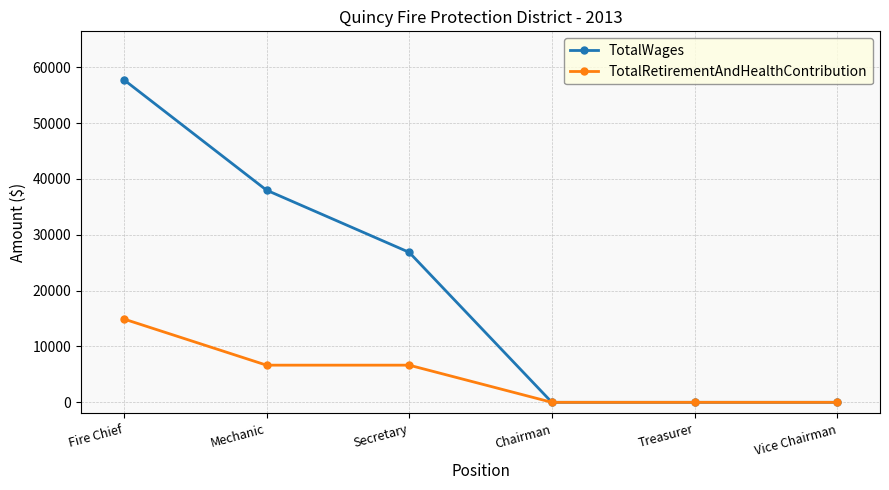

What is the average value of the TotalWages series?

20430